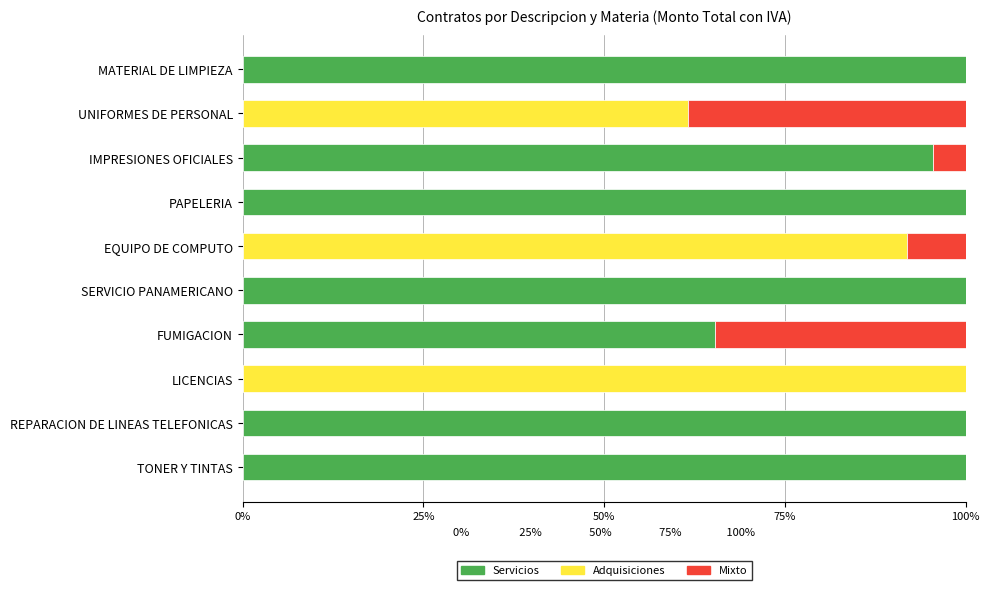

Read the Servicios value at MATERIAL DE LIMPIEZA.

100.0